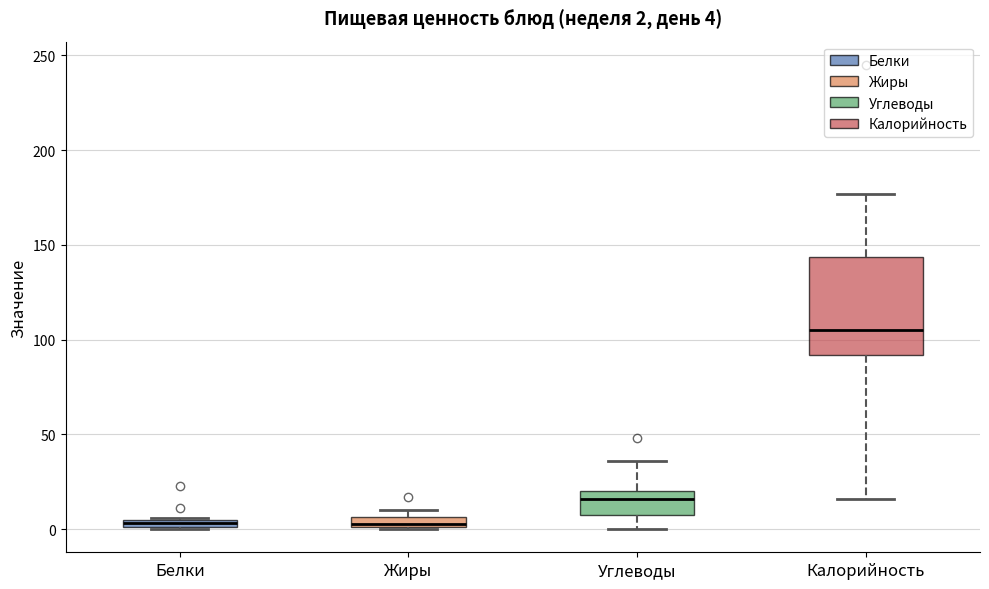

Which box has the highest median line?

Калорийность